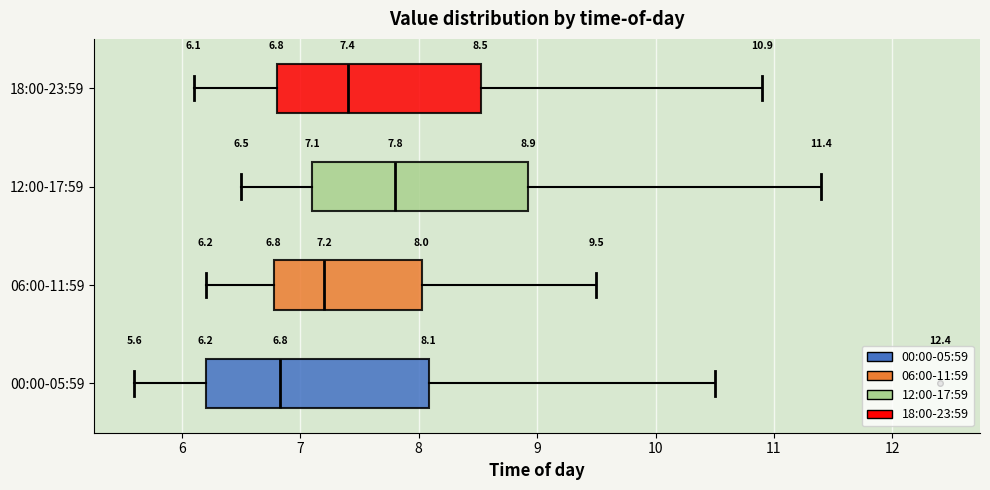

Which box's median line is the furthest to the right?

12:00-17:59